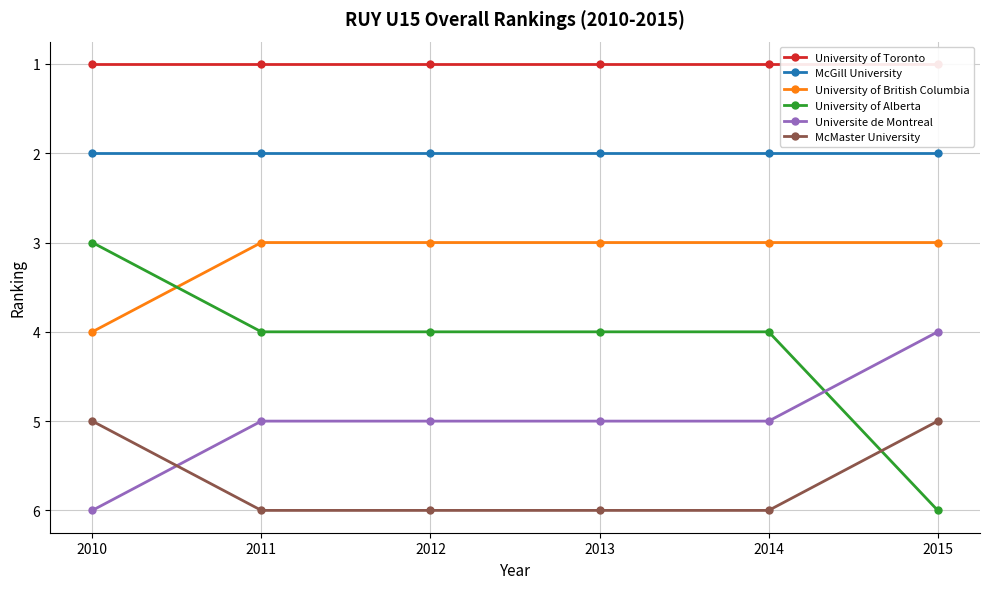

True or false: McMaster University and University of British Columbia intersect in this chart.

False